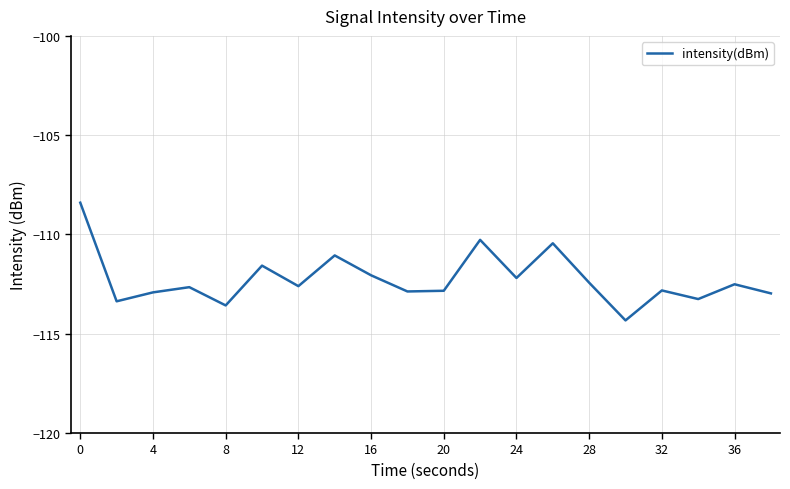

What is the minimum value shown in the chart?

-114.3